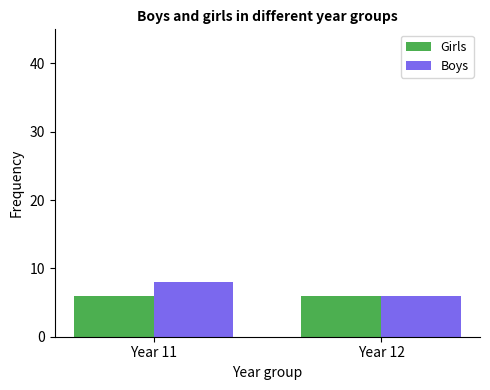

Reading left to right, list all the values displayed in this chart.

Girls: 6	6
Boys: 8	6